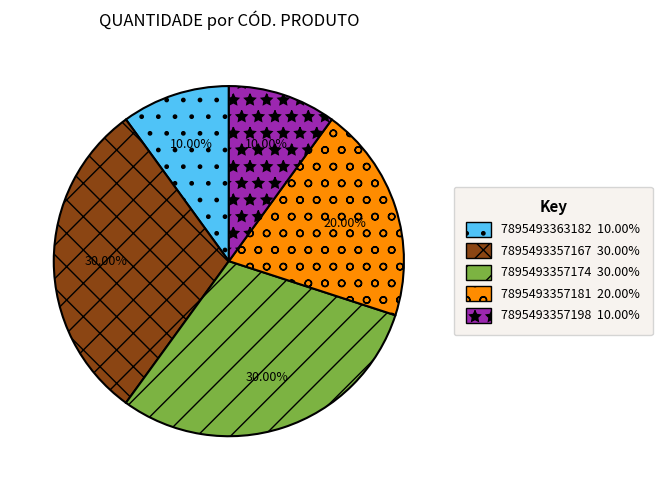

What percentage is the 7895493357174 slice, to the nearest percent?

30%